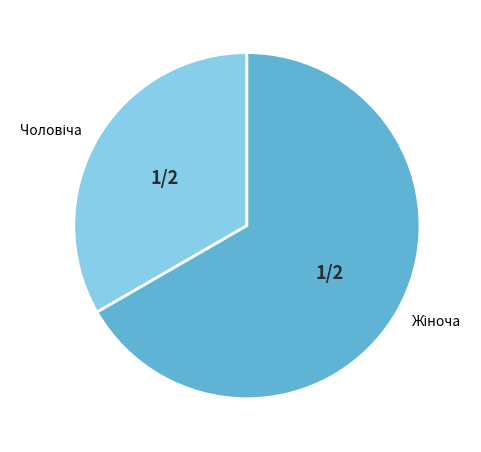

Is there a majority slice in this chart?

Yes